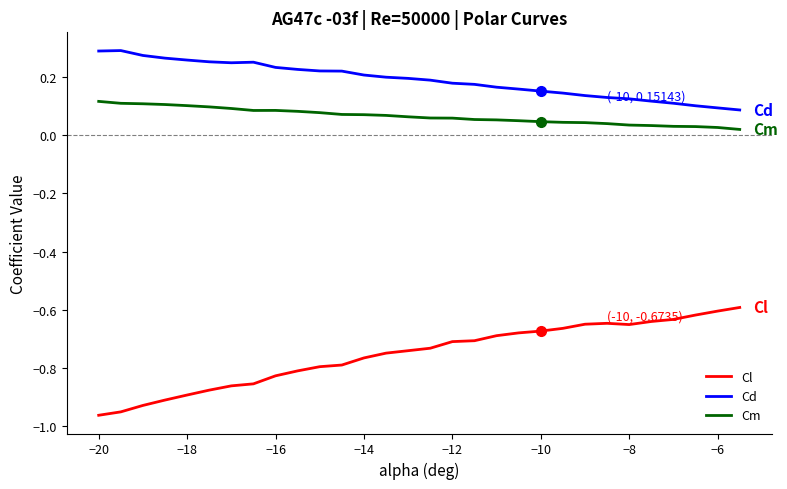

True or false: Cl and Cd intersect in this chart.

False